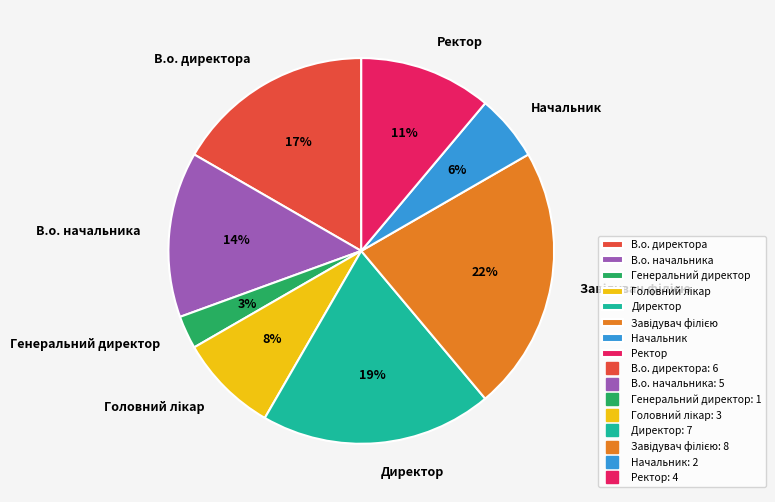

To the nearest percent, what is the combined percentage of В.о. директора and Директор?

36%